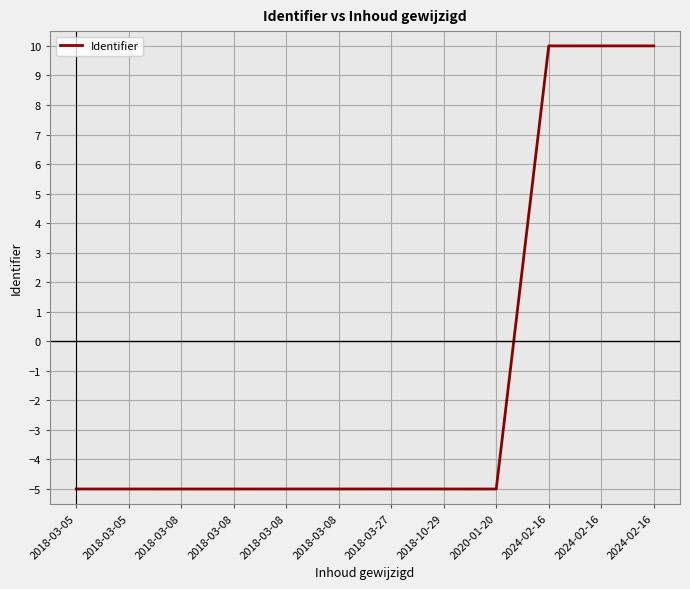

Reading right to left, transcribe all the data shown in this chart.

2024-02-16=10.0	2024-02-16=10.0	2024-02-16=10.0	2020-01-20=-5.0	2018-10-29=-5.0	2018-03-27=-5.0	2018-03-08=-5.0	2018-03-08=-5.0	2018-03-08=-5.0	2018-03-08=-5.0	2018-03-05=-5.0	2018-03-05=-5.0